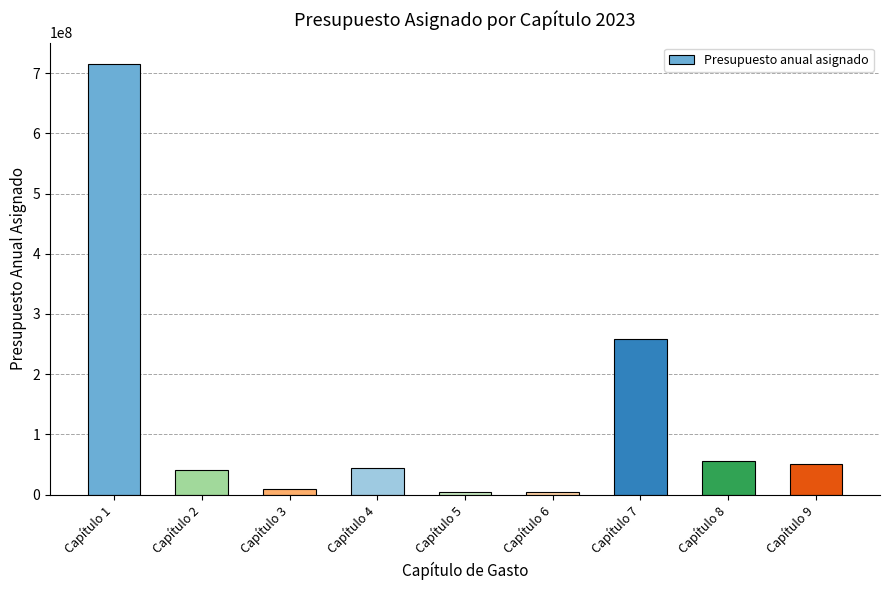

What is the greatest value displayed?

714912861